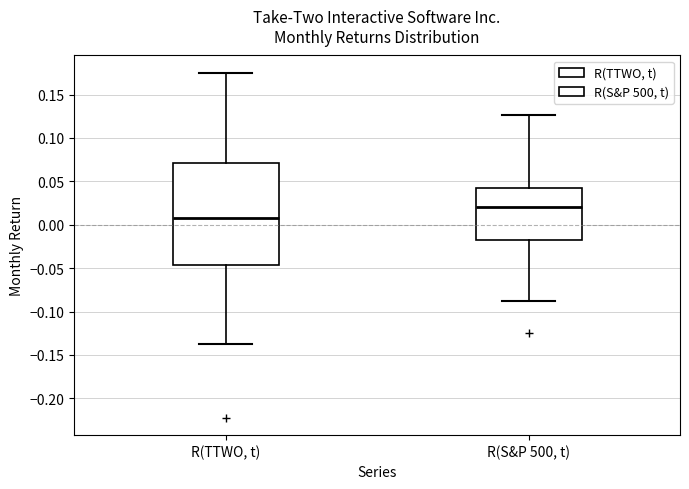

Where does the median line of the box for R(S&P 500, t) sit on the y-axis? The values are not printed on the chart, so give them approximately, as read against the axis.

0.020